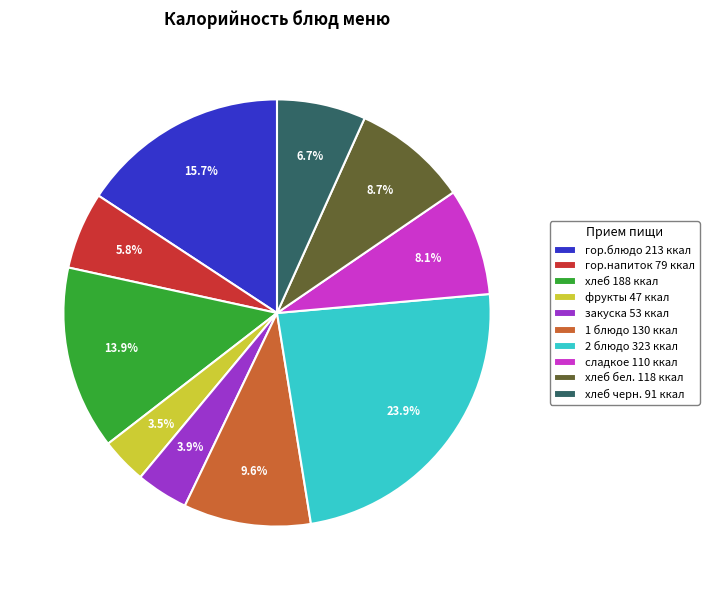

Which has a higher value, хлеб 188 ккал or фрукты 47 ккал?

хлеб 188 ккал